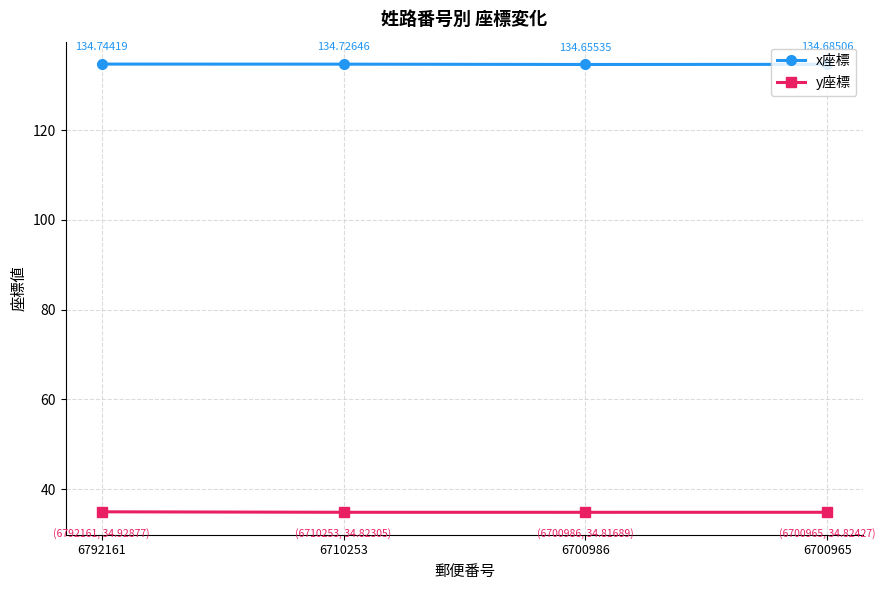

Does the chart have visible grid lines?

Yes